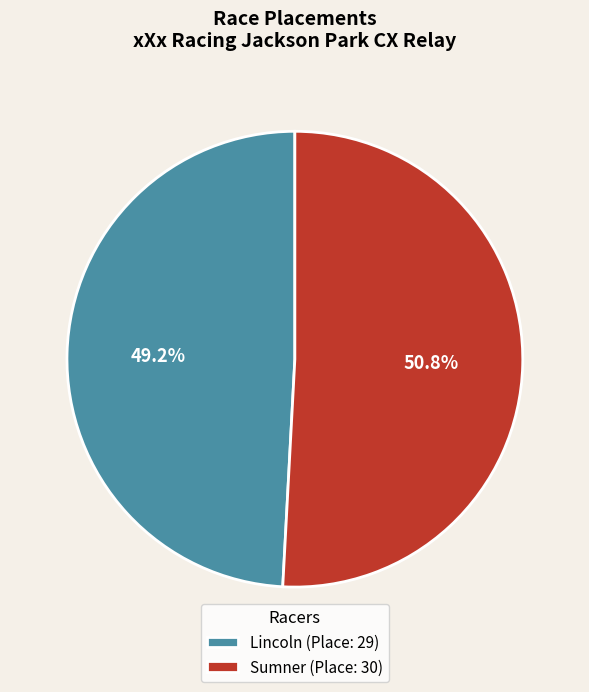

Rank the categories by value from highest to lowest.

Sumner, Lincoln